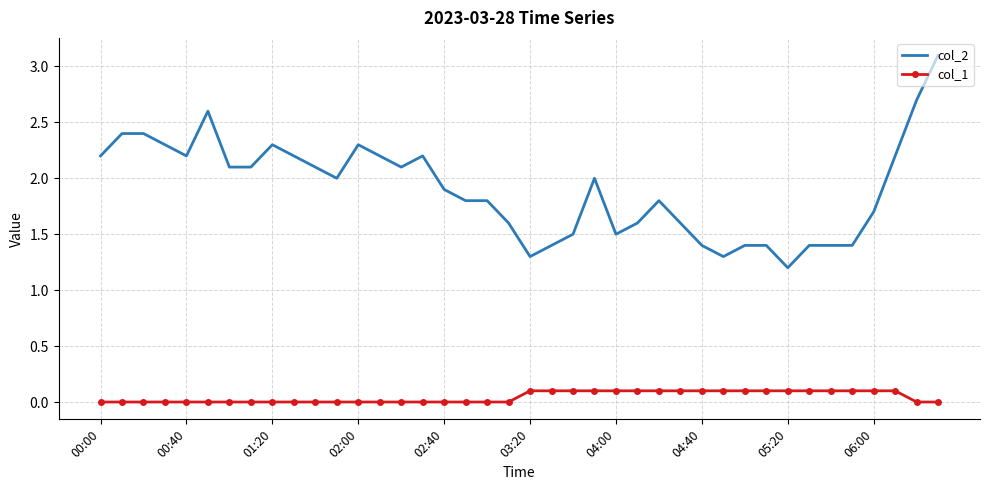

Which series has the widest spread of values?

col_2